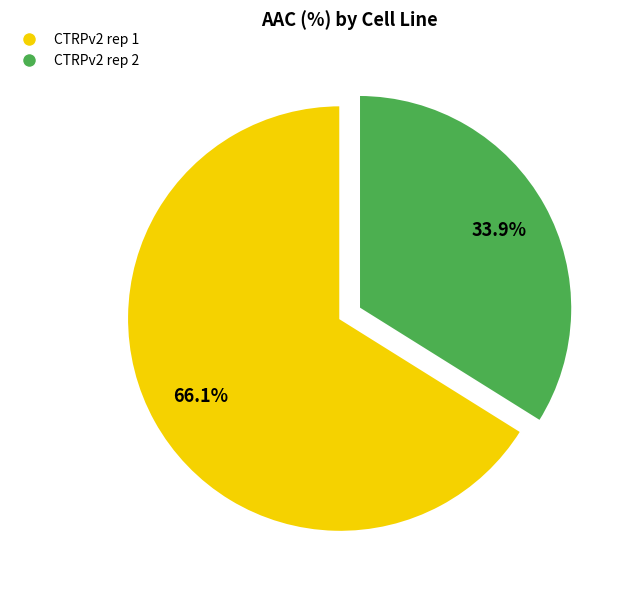

The CTRPv2 rep 1 slice represents 66% of the pie. True or false?

True